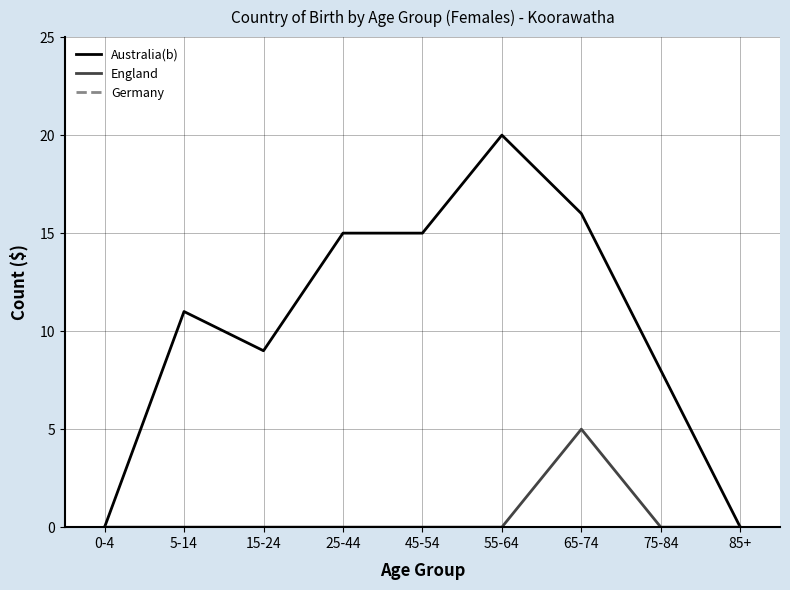

Which label corresponds to the largest value in the chart?

55-64